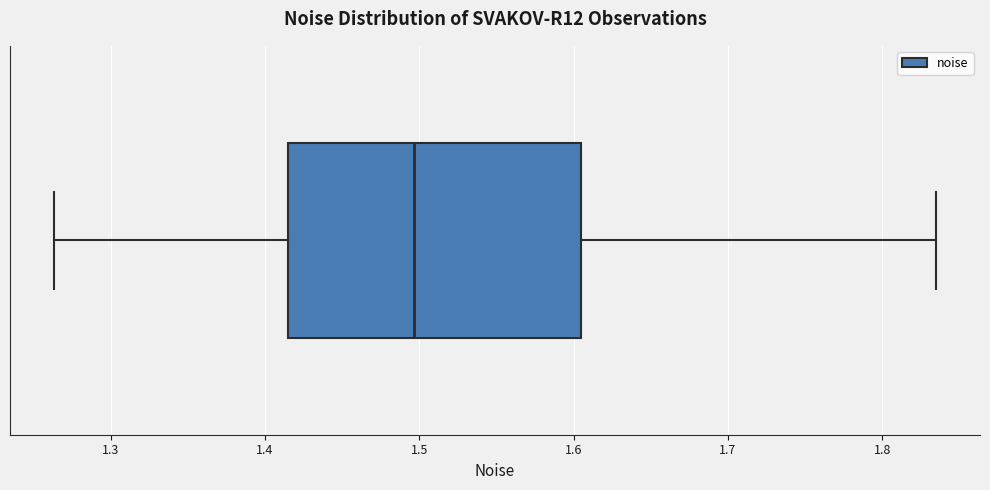

Transcribe this box plot: give where the median line is, the range the box spans, and where the two whiskers end, as read against the x-axis. The values are not printed on the chart, so give them approximately, as read against the axis.

median 1.50, box 1.41 to 1.60, whiskers 1.26 to 1.83